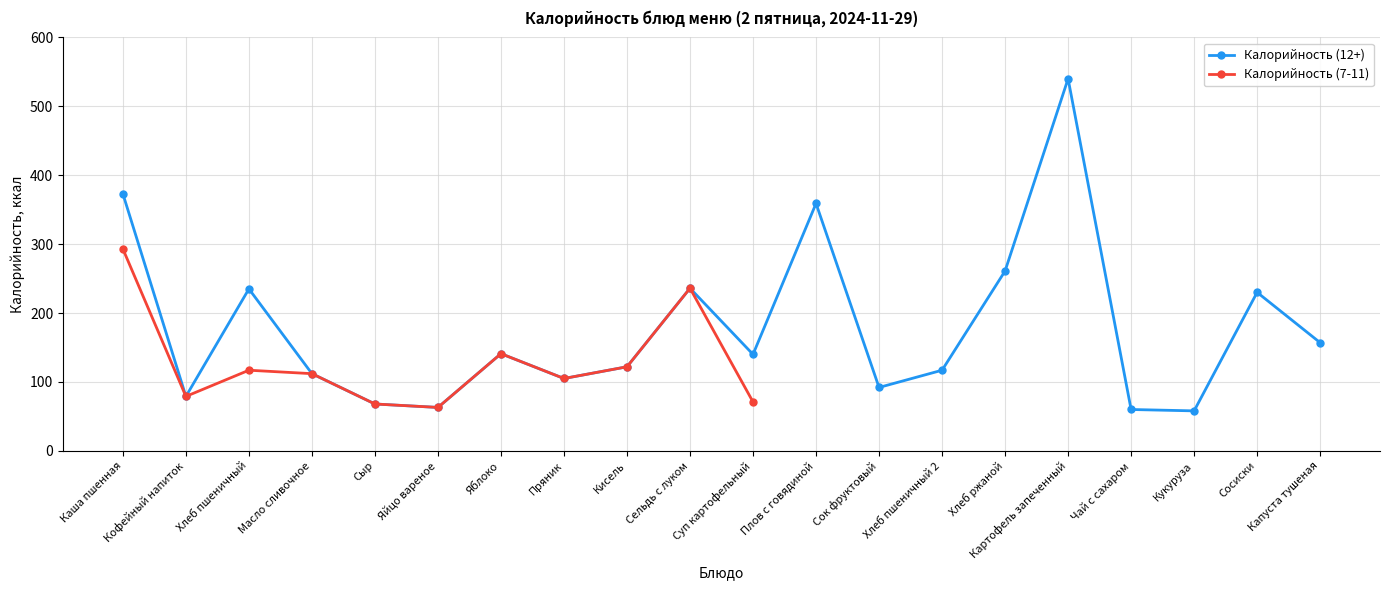

Which series has the largest range (max minus min)?

Калорийность (12+)